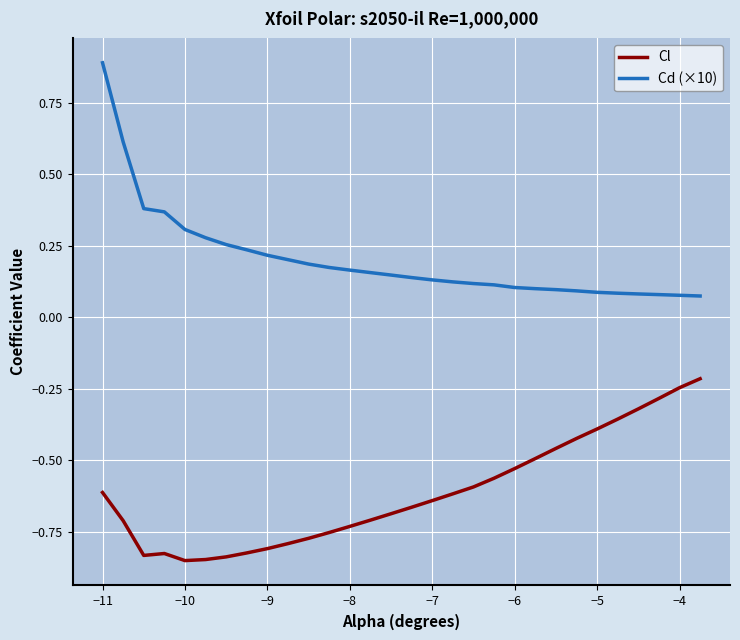

True or false: Cl and Cd (×10) cross at least once.

False